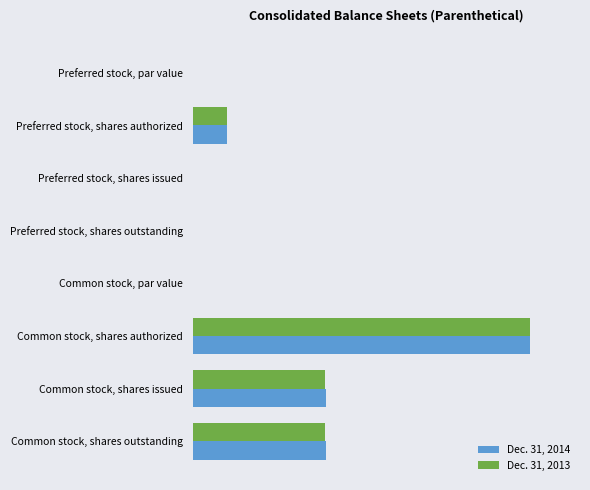

What are all the series names shown in the legend?

Dec. 31, 2014, Dec. 31, 2013